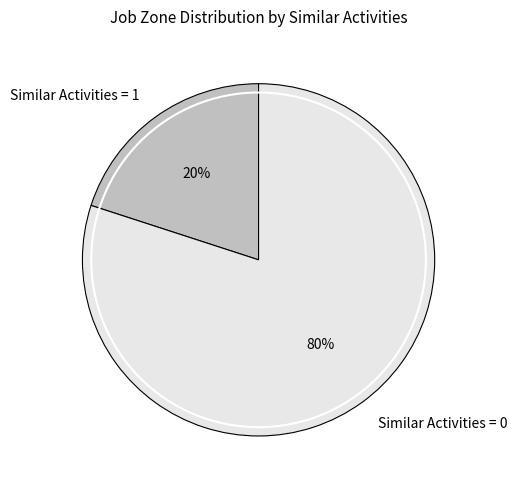

To the nearest percent, what portion does Similar Activities = 0 represent?

80%